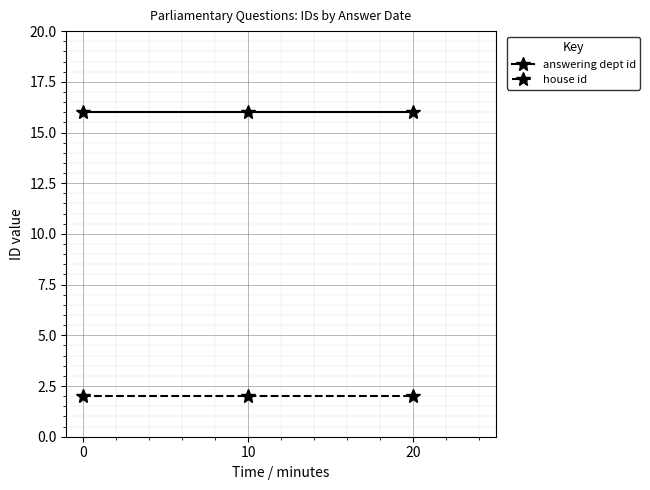

What is the spread (max minus min) of values at 10?

14